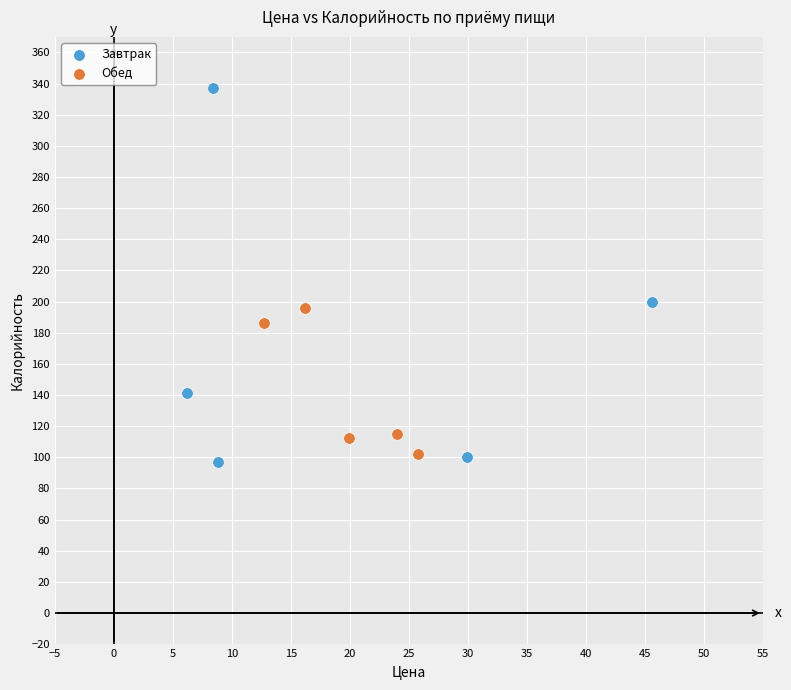

Which series contains the lowest Y value?

Завтрак